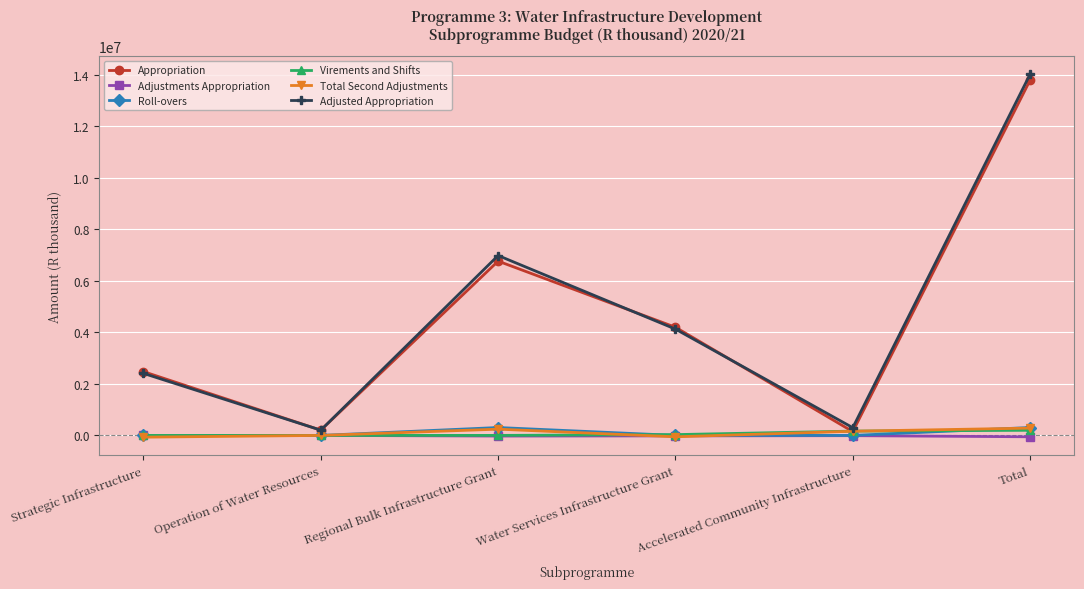

What is the highest value of the Adjusted Appropriation series?

14025784